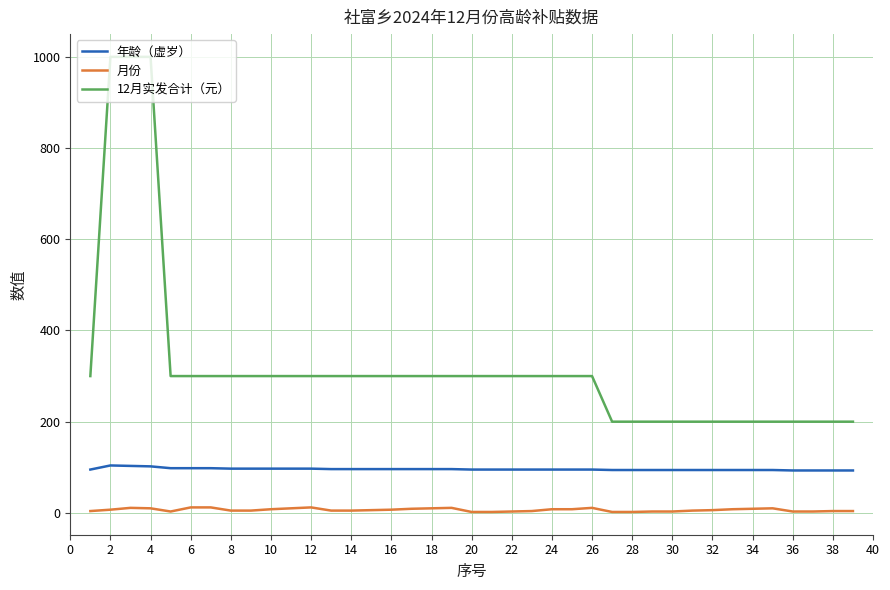

What is the highest value of the 年龄（虚岁） series?

104